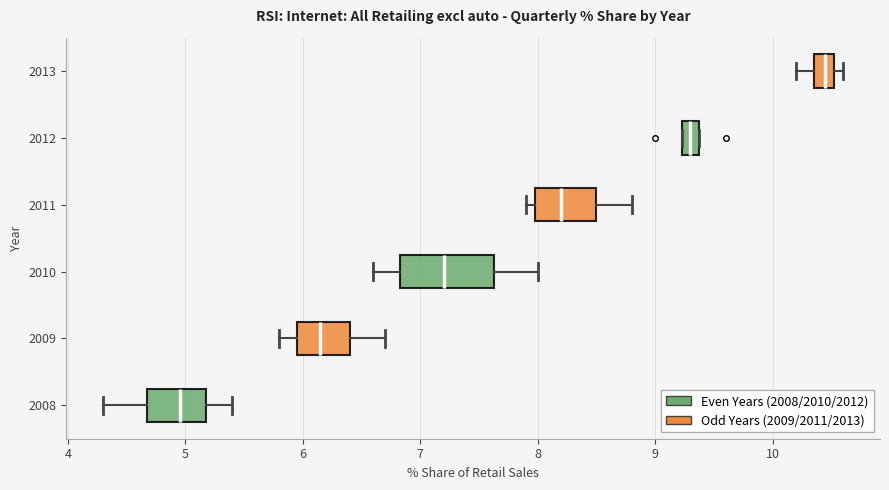

Where does the median line of the box at y = 2009 sit on the x-axis? The values are not printed on the chart, so give them approximately, as read against the axis.

6.2